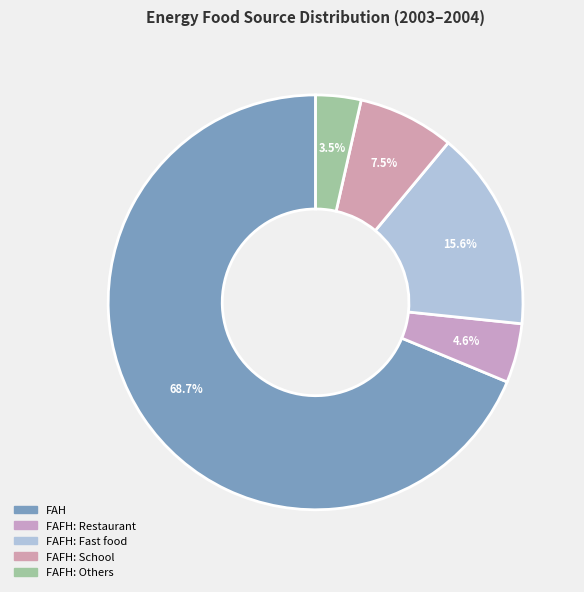

How many slices are in this pie chart?

5